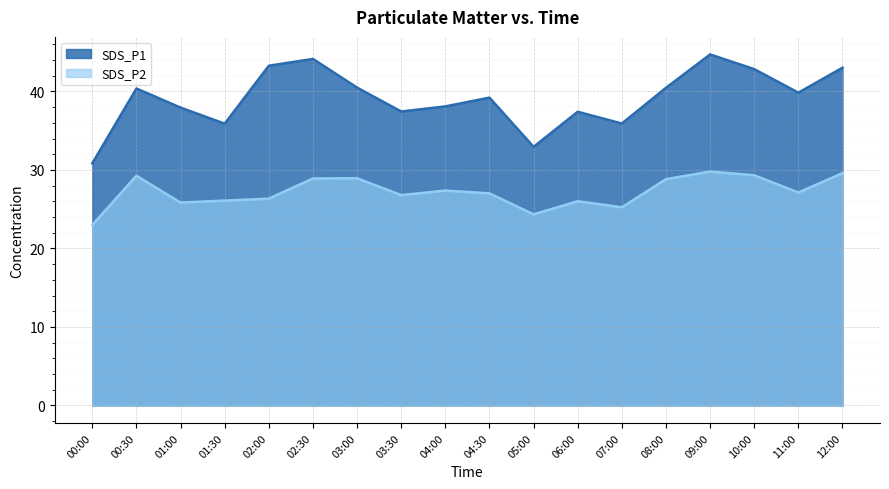

Which series changed the most between 02:30 and 11:00?

SDS_P1